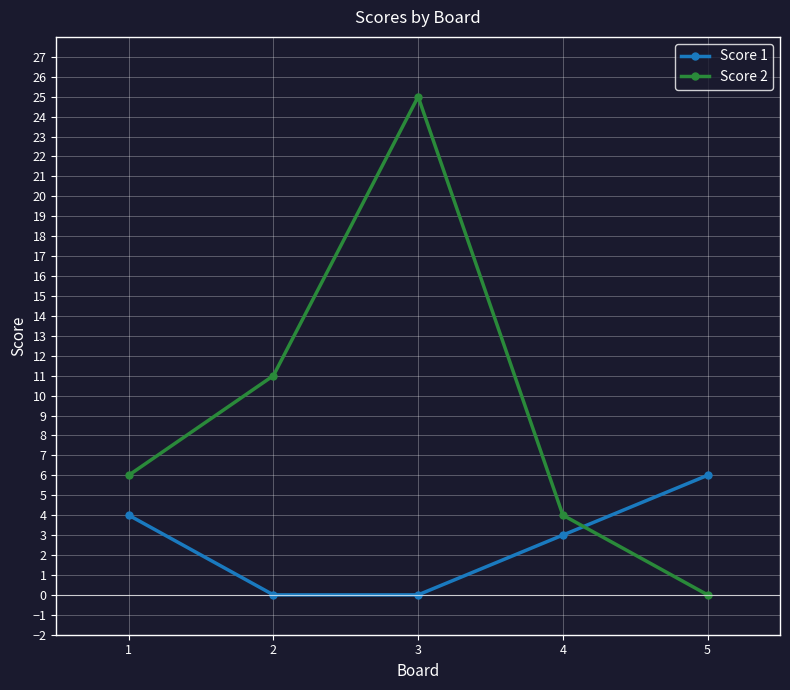

Reading left to right, what are all the values shown in this chart?

Score 1: 4	0	0	3	6
Score 2: 6	11	25	4	0